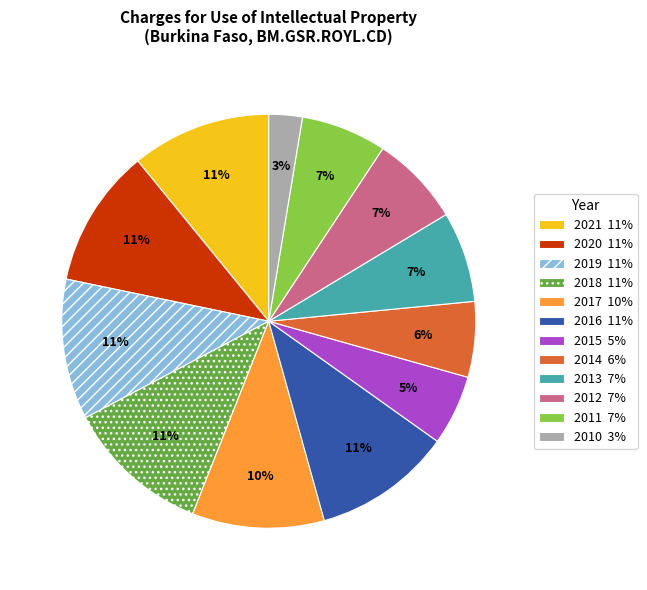

Combined, do 2014 and 2019 account for over 50%?

No